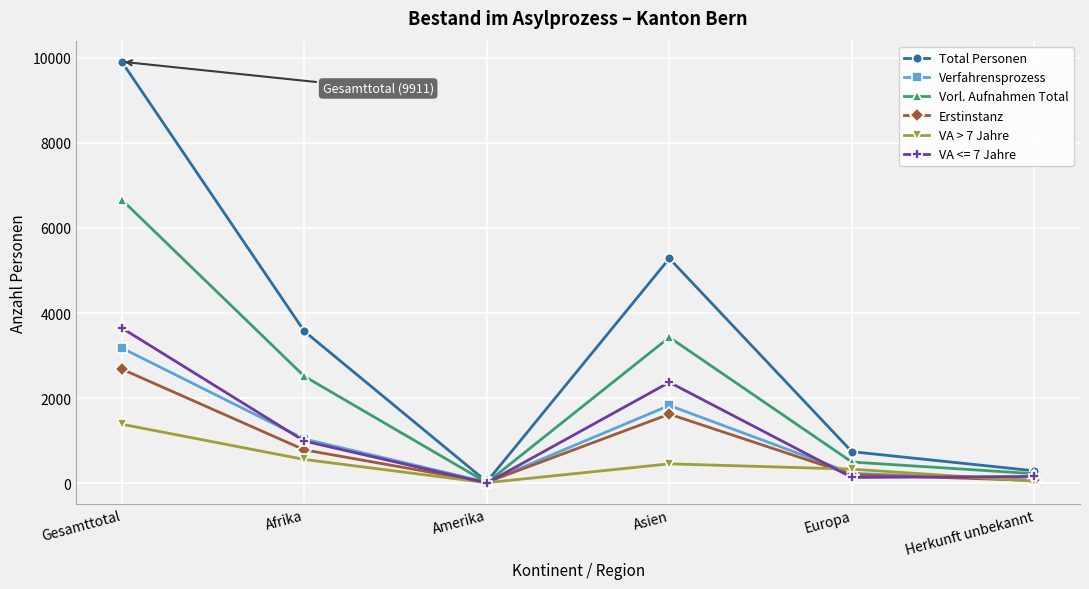

At which category does VA > 7 Jahre reach its first local peak?

Asien